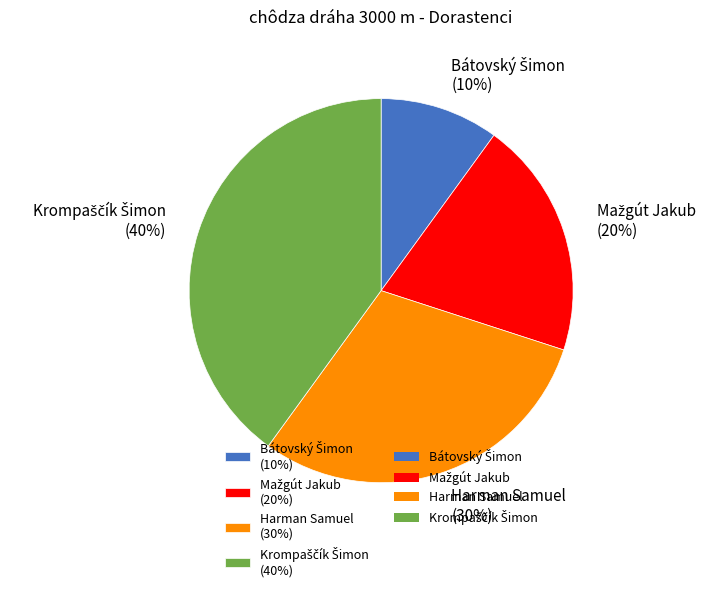

Is it true that Harman Samuel (30%) is 30% of the pie?

True